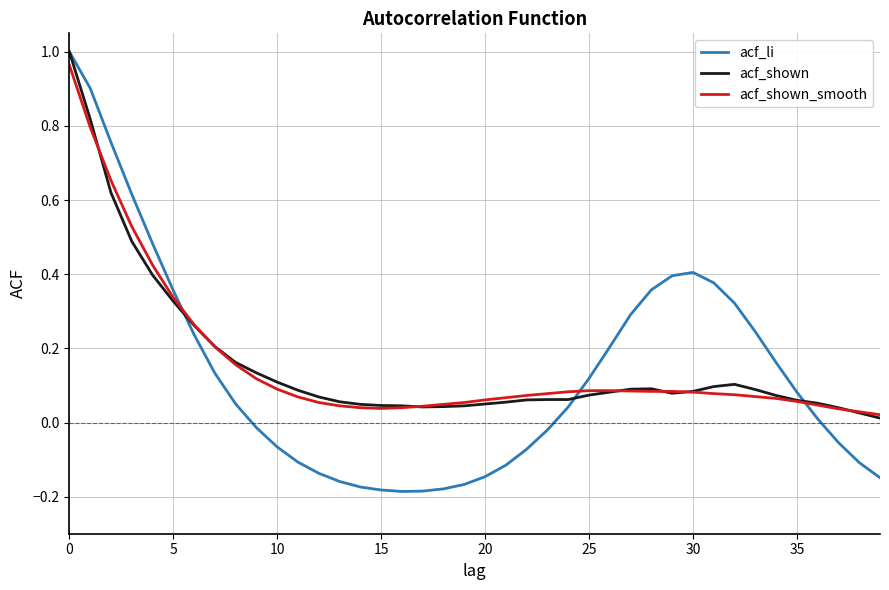

Which series has the largest range (max minus min)?

acf_li